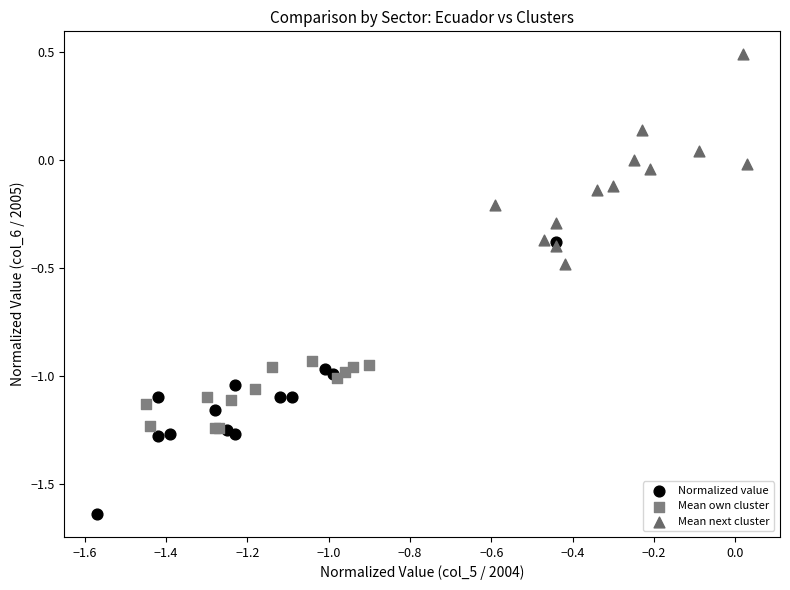

Which series reaches the minimum Y coordinate?

Normalized value